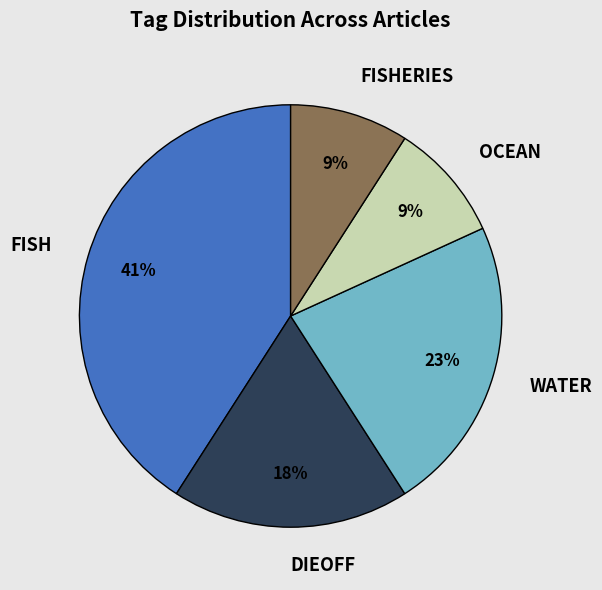

Which has a higher value, FISH or FISHERIES?

FISH